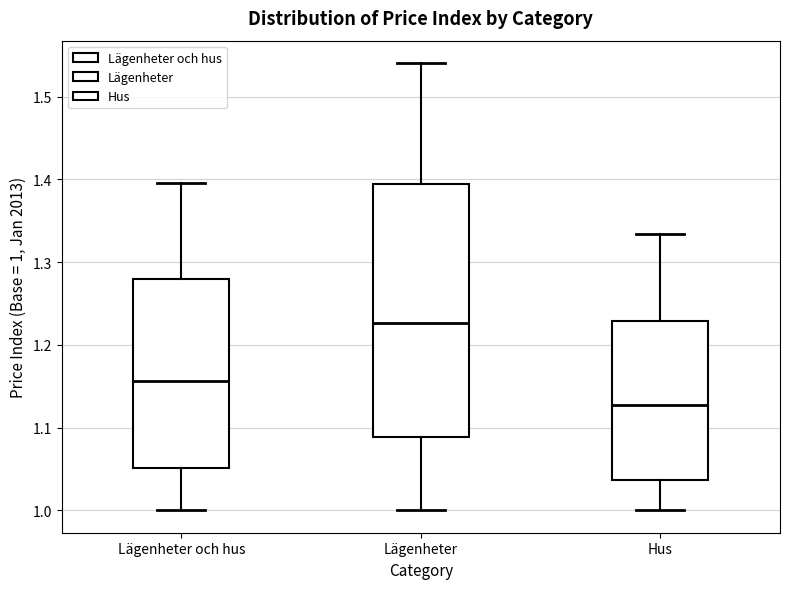

Reading left to right, read every box against the y-axis: the position of its median line, the range the box covers, and the ends of its whiskers. The values are not printed on the chart, so give them approximately, as read against the axis.

Lägenheter och hus: median 1.16, box 1.05 to 1.28, whiskers 1.00 to 1.40
Lägenheter: median 1.23, box 1.09 to 1.39, whiskers 1.00 to 1.54
Hus: median 1.13, box 1.04 to 1.23, whiskers 1.00 to 1.33